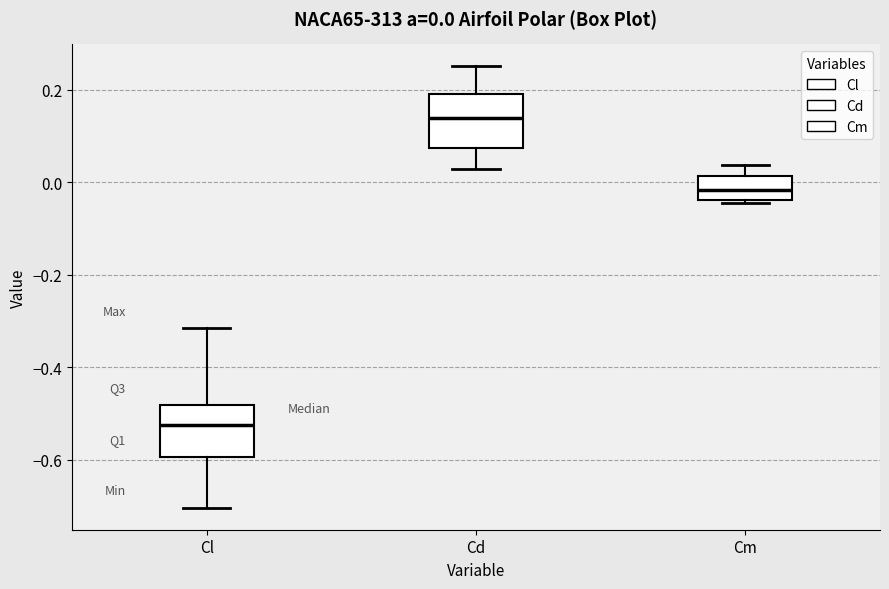

Which box has the lowest median line?

Cl